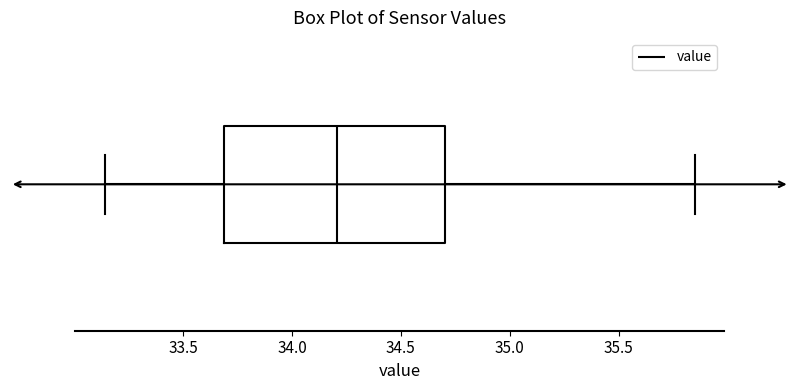

Transcribe this box plot: give where the median line is, the range the box spans, and where the two whiskers end, as read against the x-axis. The values are not printed on the chart, so give them approximately, as read against the axis.

median 34.20, box 33.70 to 34.70, whiskers 33.15 to 35.85